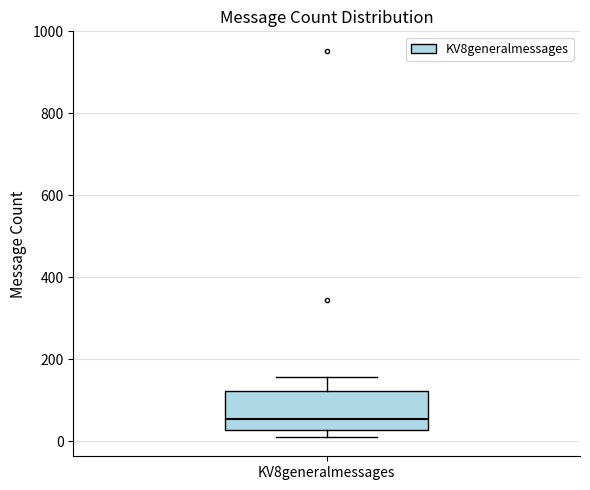

Where does the upper whisker of the box for KV8generalmessages end on the y-axis? The values are not printed on the chart, so give them approximately, as read against the axis.

160